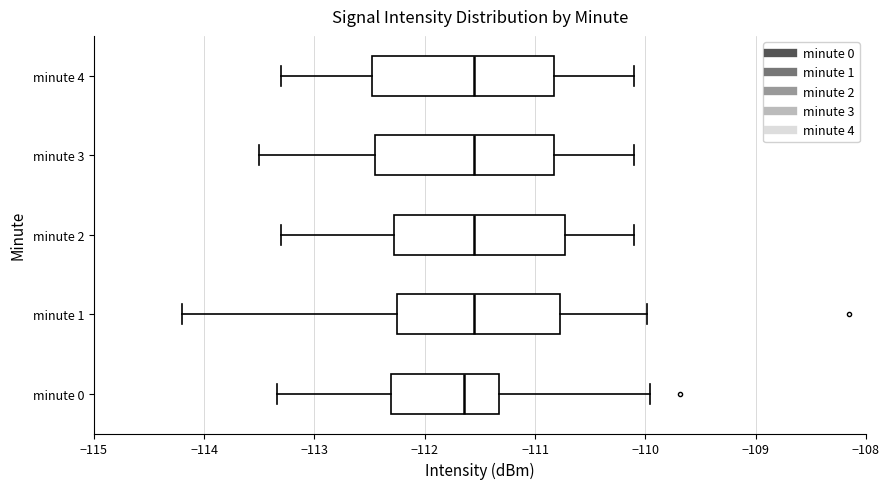

Reading bottom to top, read every box against the x-axis: the position of its median line, the range the box covers, and the ends of its whiskers. The values are not printed on the chart, so give them approximately, as read against the axis.

minute 0: median -111.6, box -112.3 to -111.3, whiskers -113.3 to -110.0
minute 1: median -111.5, box -112.2 to -110.8, whiskers -114.2 to -110.0
minute 2: median -111.5, box -112.3 to -110.7, whiskers -113.3 to -110.1
minute 3: median -111.5, box -112.4 to -110.8, whiskers -113.5 to -110.1
minute 4: median -111.5, box -112.5 to -110.8, whiskers -113.3 to -110.1